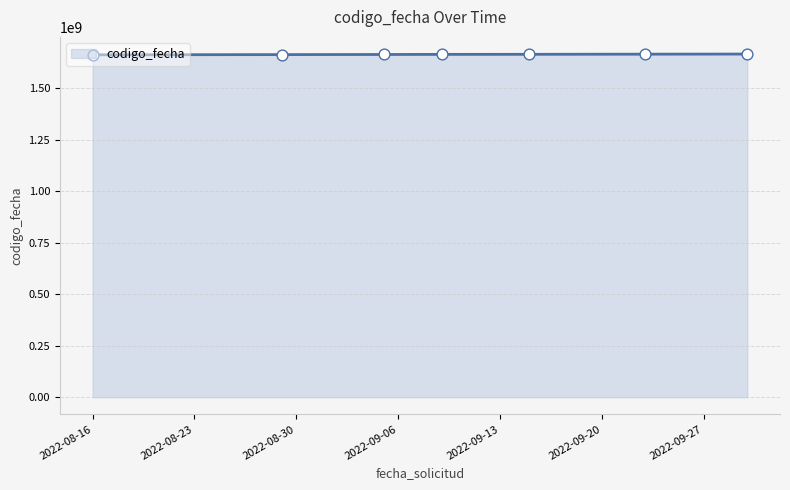

What is the average value?

1662864921